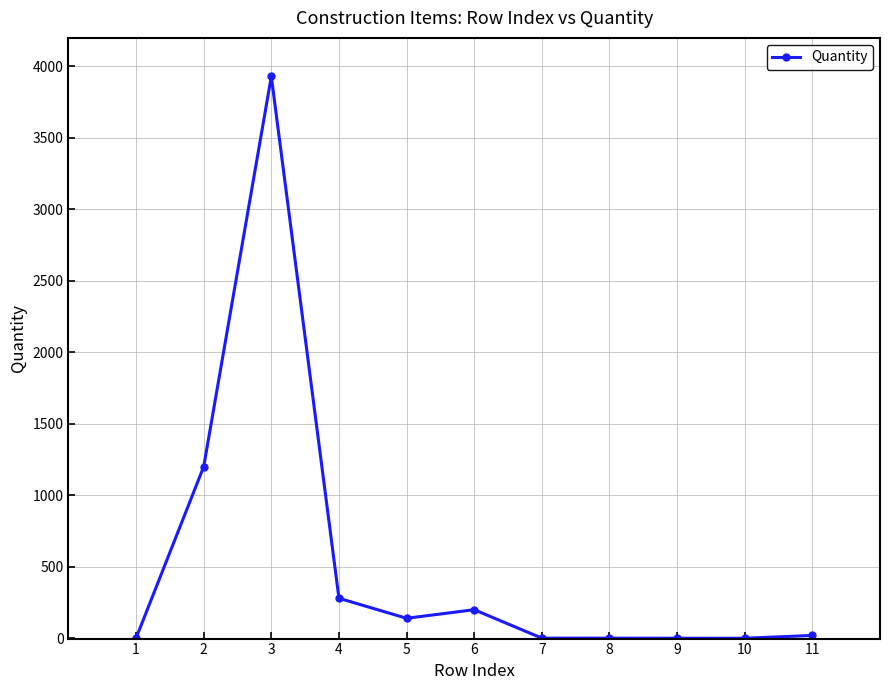

What is the maximum value shown in the chart?

3930.0